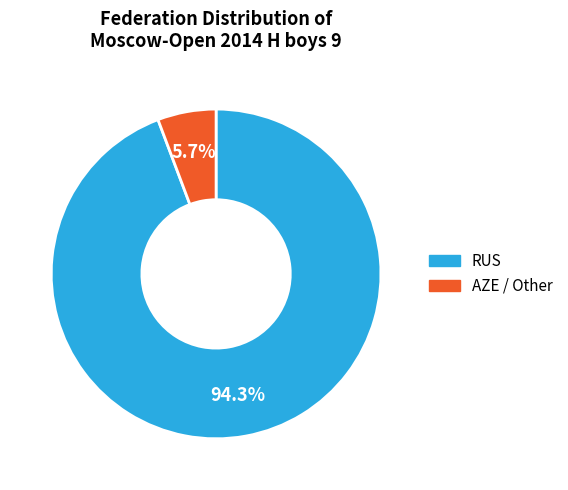

To the nearest percent, what is the difference between the largest and smallest slice percentages?

89%